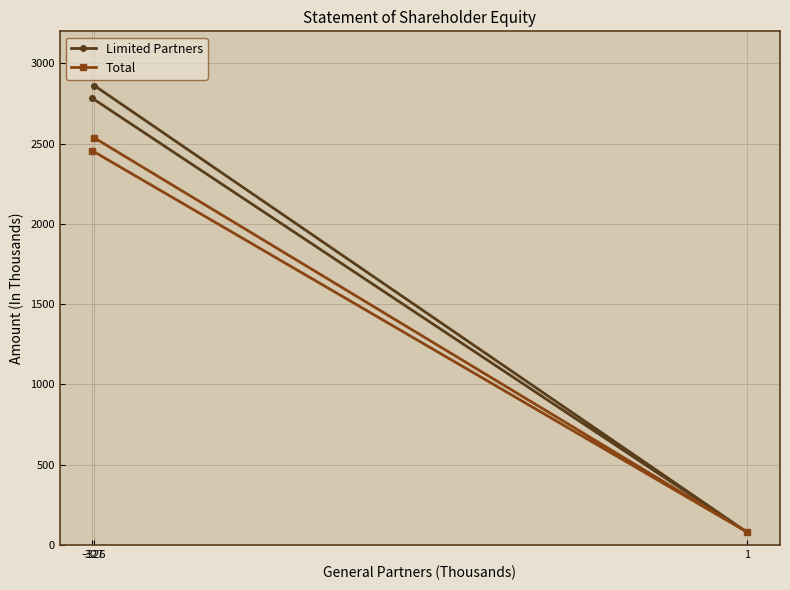

At which category is the sum across all series the highest?

-326